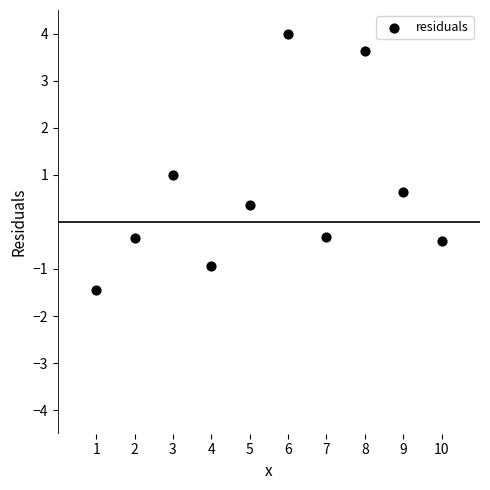

What is the average Y value?

0.6